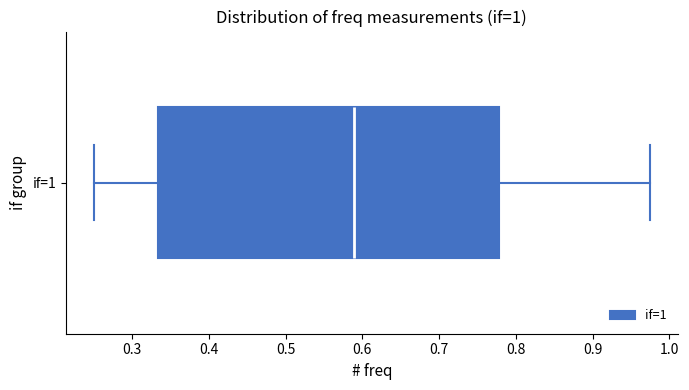

Transcribe this box plot: give where the median line is, the range the box spans, and where the two whiskers end, as read against the x-axis. The values are not printed on the chart, so give them approximately, as read against the axis.

median 0.59, box 0.33 to 0.78, whiskers 0.25 to 0.97